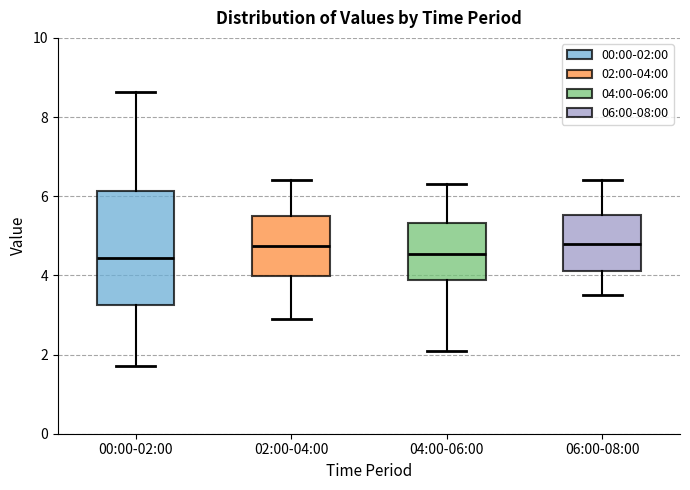

Where does the upper whisker of the box for 00:00-02:00 end on the y-axis? The values are not printed on the chart, so give them approximately, as read against the axis.

8.6